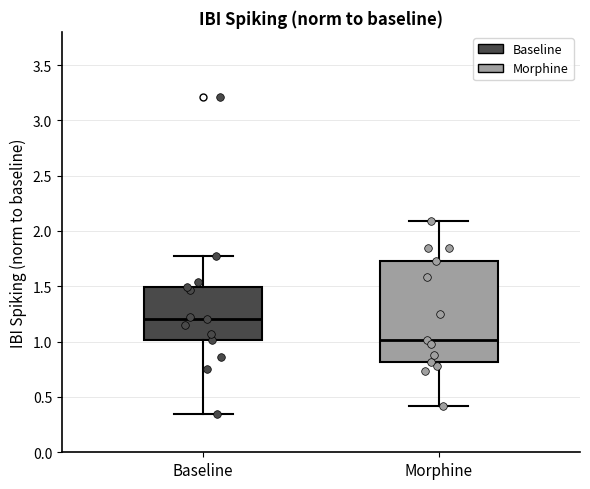

Comparing the boxes themselves (not the whiskers), which one is the tallest?

Morphine